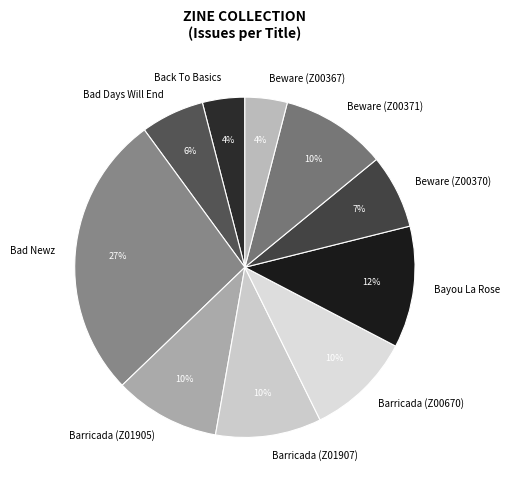

Do Barricada (Z01905) and Bayou La Rose together represent more than half of the pie?

No